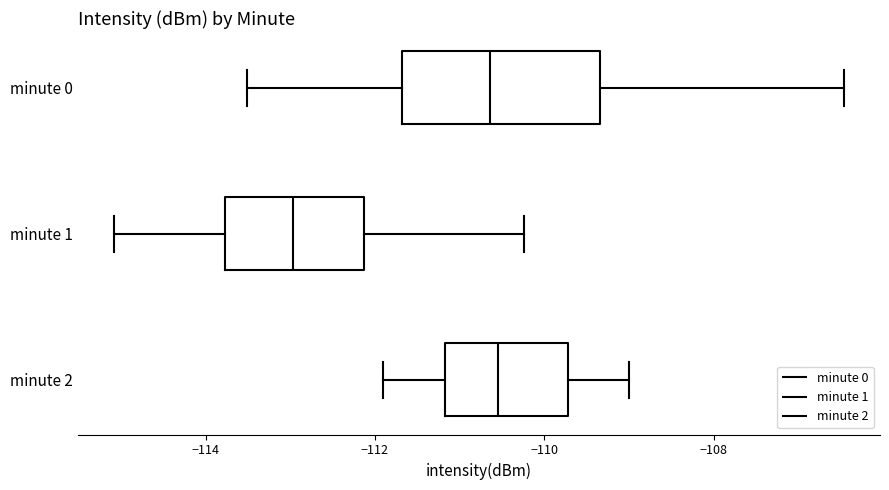

Reading bottom to top, read every box against the x-axis: the position of its median line, the range the box covers, and the ends of its whiskers. The values are not printed on the chart, so give them approximately, as read against the axis.

minute 2: median -110.6, box -111.2 to -109.8, whiskers -111.8 to -109.0
minute 1: median -113.0, box -113.8 to -112.2, whiskers -115.0 to -110.2
minute 0: median -110.6, box -111.6 to -109.4, whiskers -113.6 to -106.4